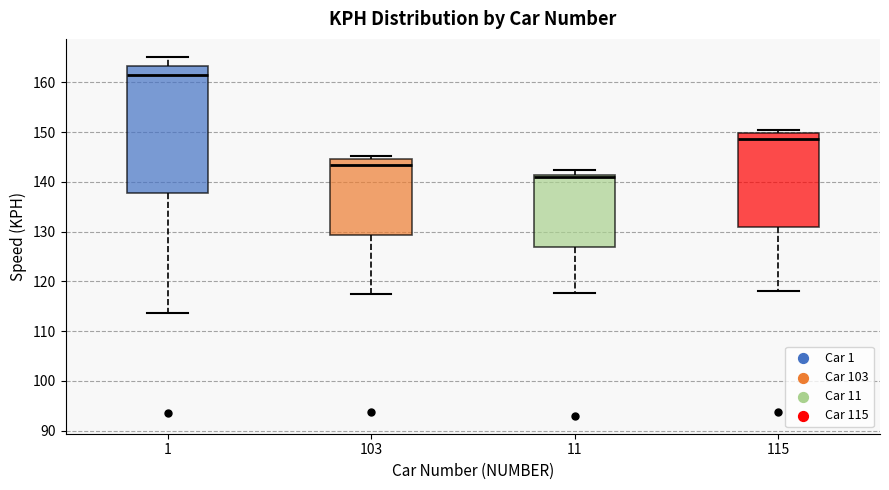

Where is the lower edge of the box at x = 115 on the y-axis? The values are not printed on the chart, so give them approximately, as read against the axis.

131